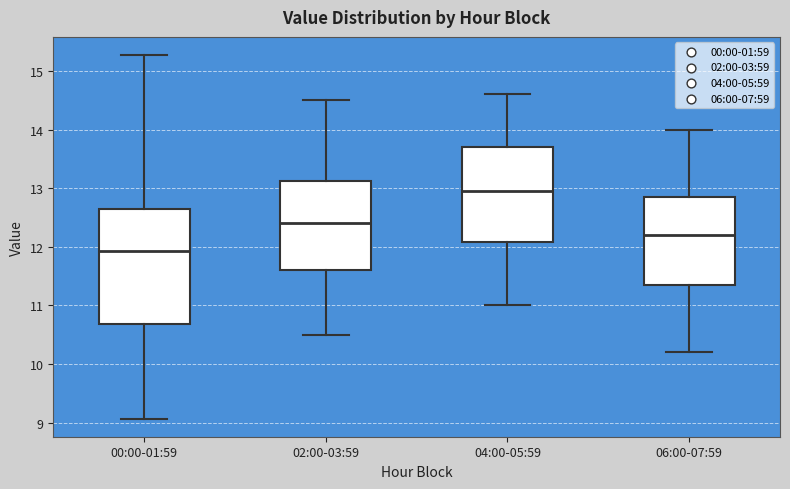

Reading left to right, transcribe this box plot: for each box, give where its median line is, the range the box spans, and where its two whiskers end, as read against the y-axis. The values are not printed on the chart, so give them approximately, as read against the axis.

00:00-01:59: median 11.9, box 10.7 to 12.6, whiskers 9.1 to 15.3
02:00-03:59: median 12.4, box 11.6 to 13.1, whiskers 10.5 to 14.5
04:00-05:59: median 13.0, box 12.1 to 13.7, whiskers 11.0 to 14.6
06:00-07:59: median 12.2, box 11.4 to 12.9, whiskers 10.2 to 14.0